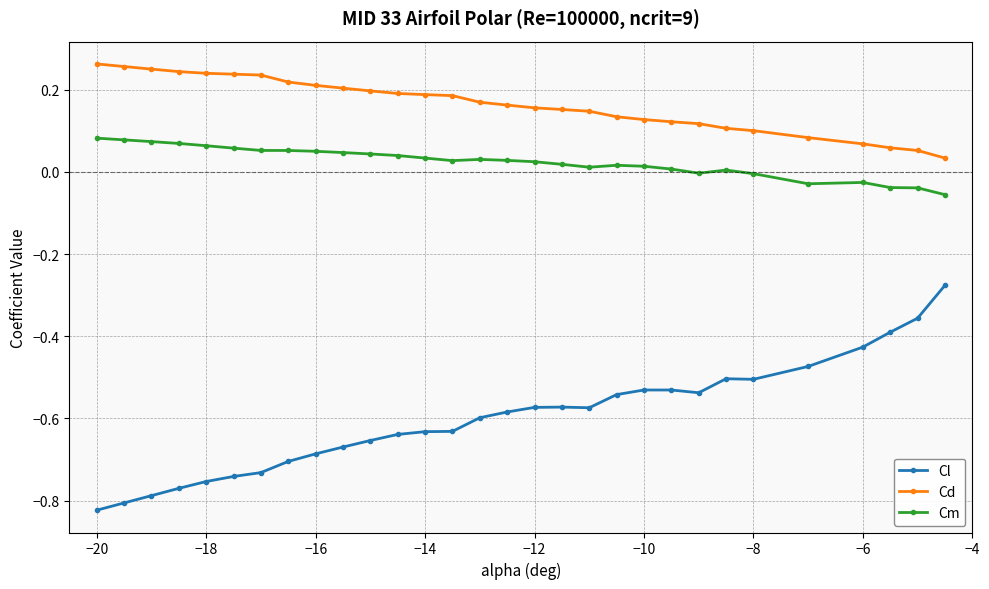

How many distinct data groups are displayed?

3